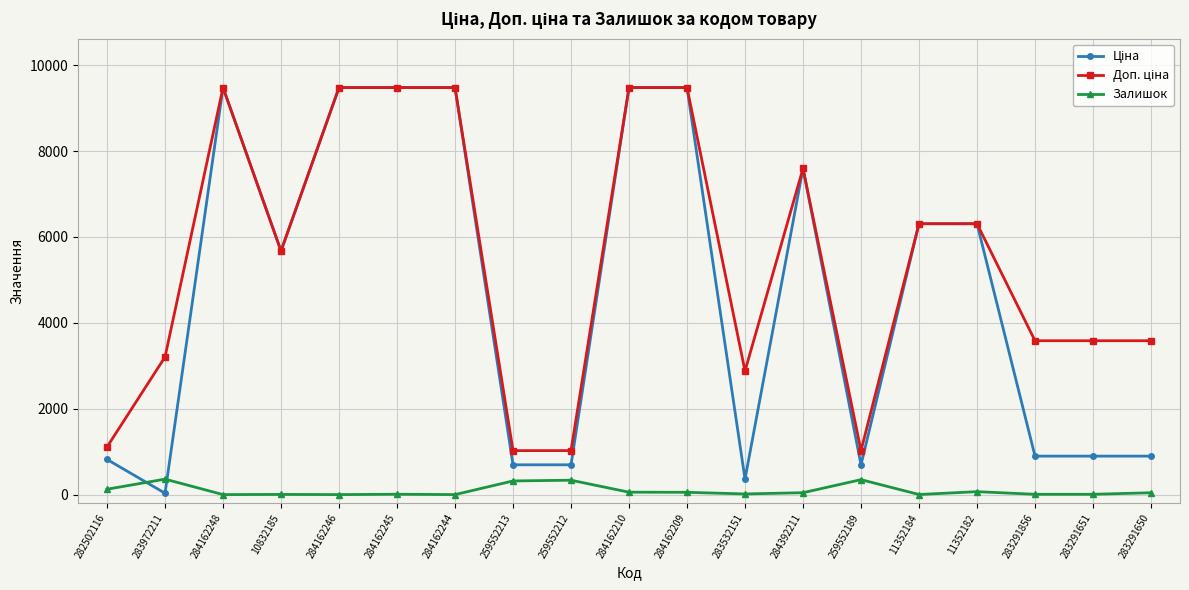

True or false: Залишок has a value of 53.0 at 284162209.

True